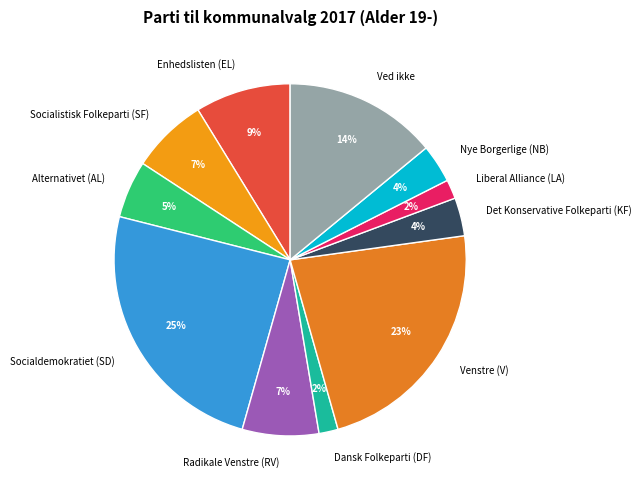

To the nearest percent, what is the difference between the largest and smallest slice percentages?

23%